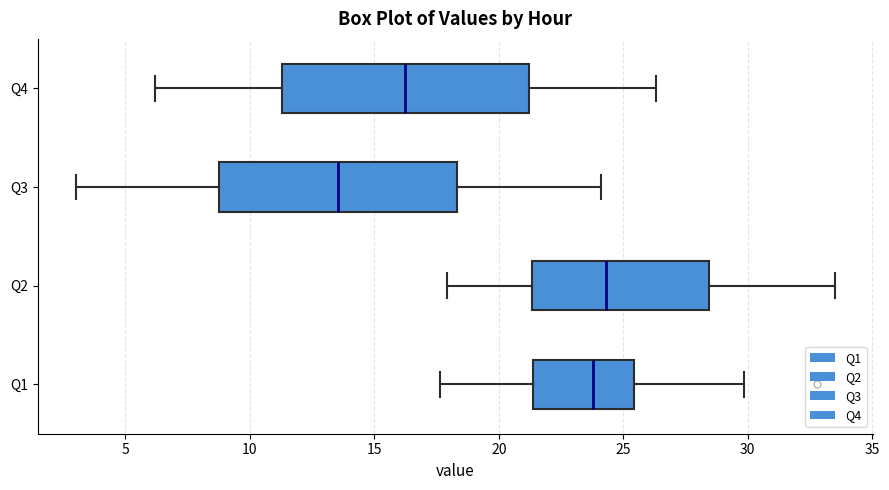

Where does the median line of the box for Q4 sit on the x-axis? The values are not printed on the chart, so give them approximately, as read against the axis.

16.5